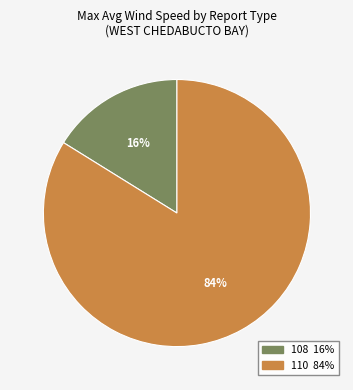

What percentage is the 110 84% slice, to the nearest percent?

84%